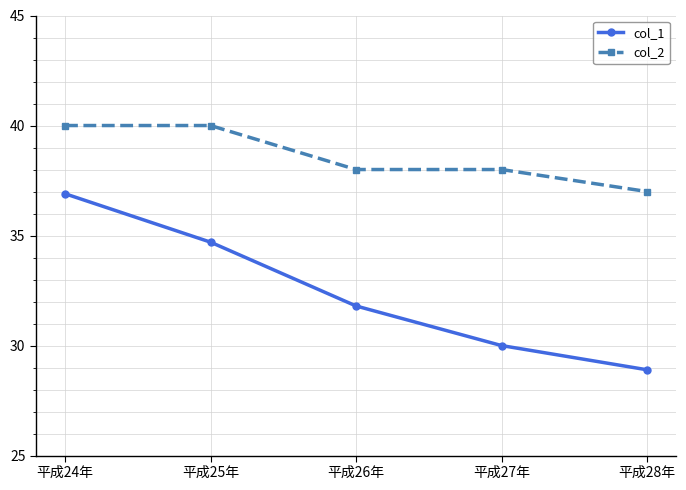

Reading left to right, what are all the values shown in this chart?

col_1: 平成24年=36.9	平成25年=34.7	平成26年=31.8	平成27年=30.0	平成28年=28.9
col_2: 平成24年=40.0	平成25年=40.0	平成26年=38.0	平成27年=38.0	平成28年=37.0